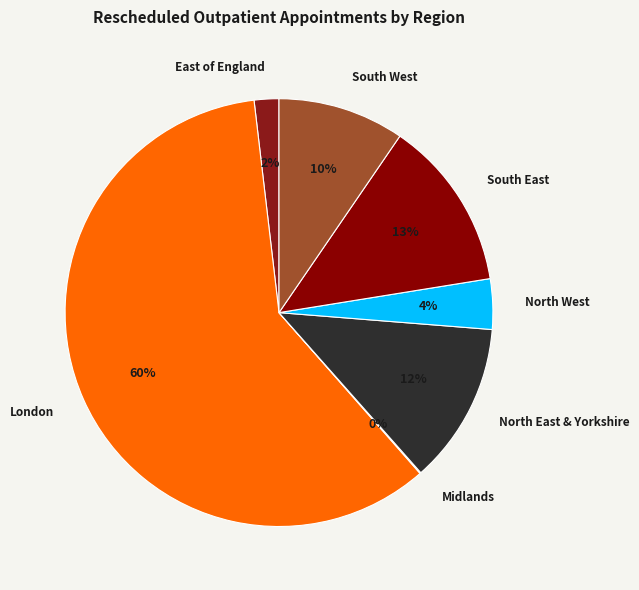

To the nearest percent, what portion does North East & Yorkshire represent?

12%